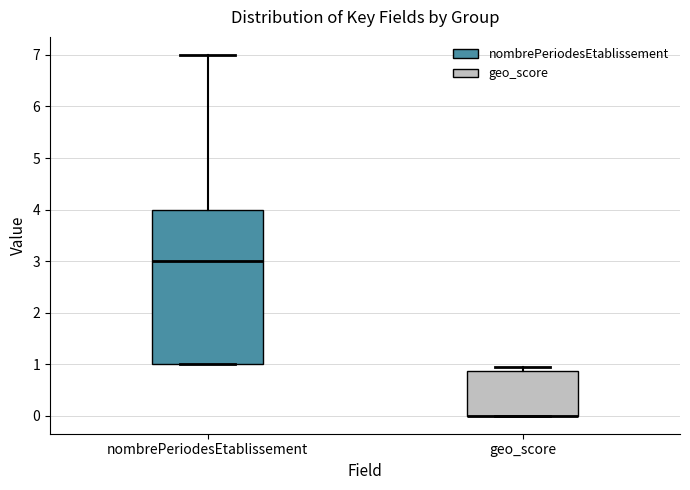

Reading left to right, transcribe this box plot: for each box, give where its median line is, the range the box spans, and where its two whiskers end, as read against the y-axis. The values are not printed on the chart, so give them approximately, as read against the axis.

nombrePeriodesEtablissement: median 3.0, box 1.0 to 4.0, whiskers 1.0 to 7.0
geo_score: median 0.0 (drawn on the box's lower edge), box 0.0 to 0.9, whiskers 0.0 to 1.0